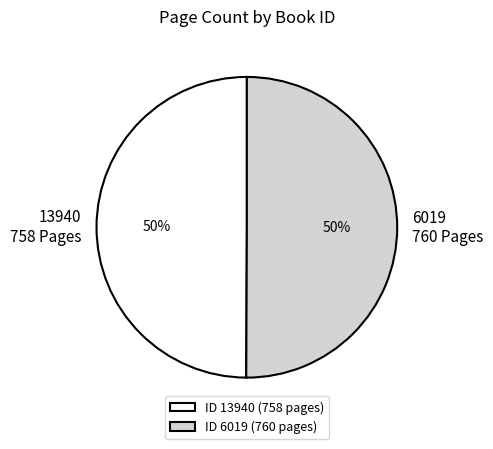

To the nearest percent, what is the average slice percentage?

50%